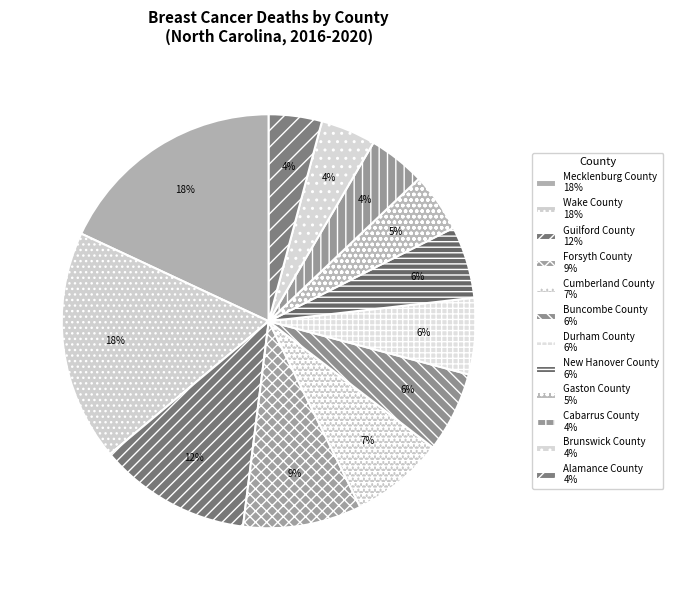

The Cabarrus County slice represents 4% of the pie. True or false?

True